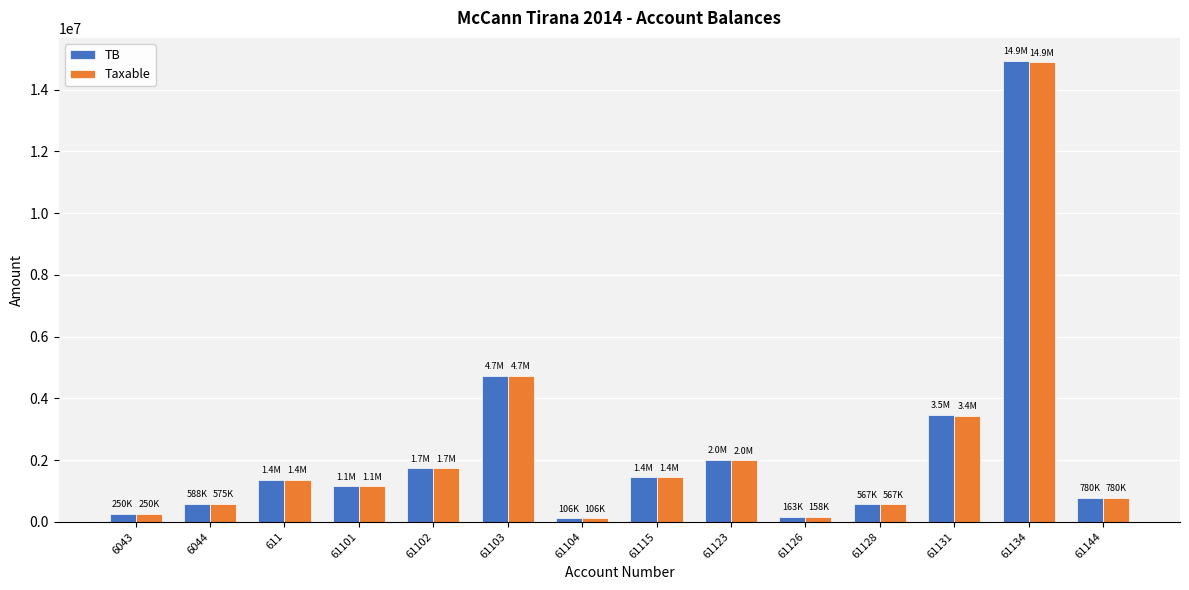

What is the label of the 10th bar from the left?

61126